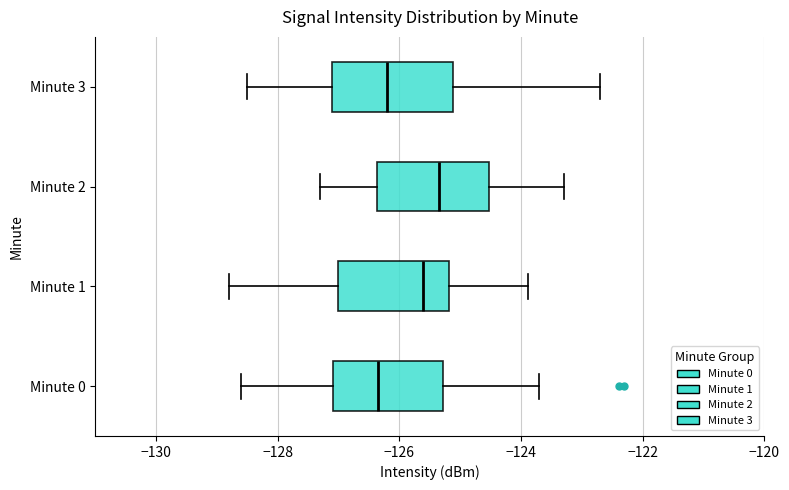

Reading bottom to top, transcribe this box plot: for each box, give where its median line is, the range the box spans, and where its two whiskers end, as read against the x-axis. The values are not printed on the chart, so give them approximately, as read against the axis.

Minute 0: median -126.4, box -127.0 to -125.2, whiskers -128.6 to -123.6
Minute 1: median -125.6, box -127.0 to -125.2, whiskers -128.8 to -123.8
Minute 2: median -125.4, box -126.4 to -124.6, whiskers -127.2 to -123.2
Minute 3: median -126.2, box -127.0 to -125.2, whiskers -128.4 to -122.6